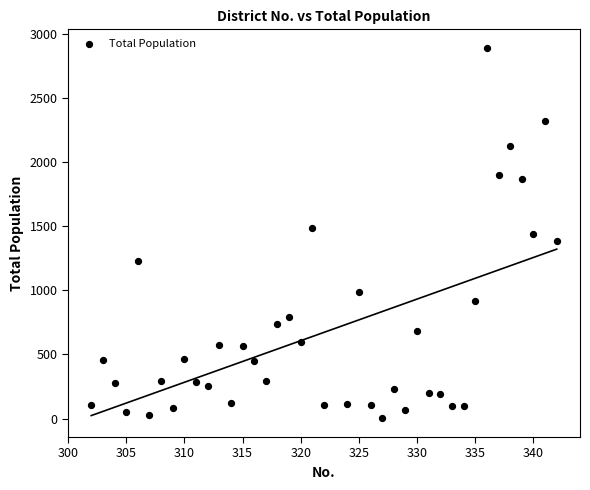

What is the range of Y values (max minus min)?

2888